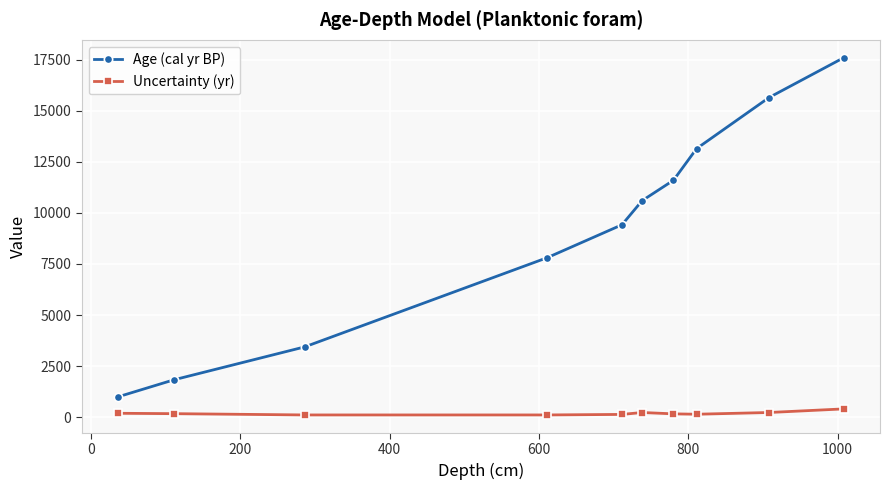

How many data points in Uncertainty (yr) are less than 170?

5